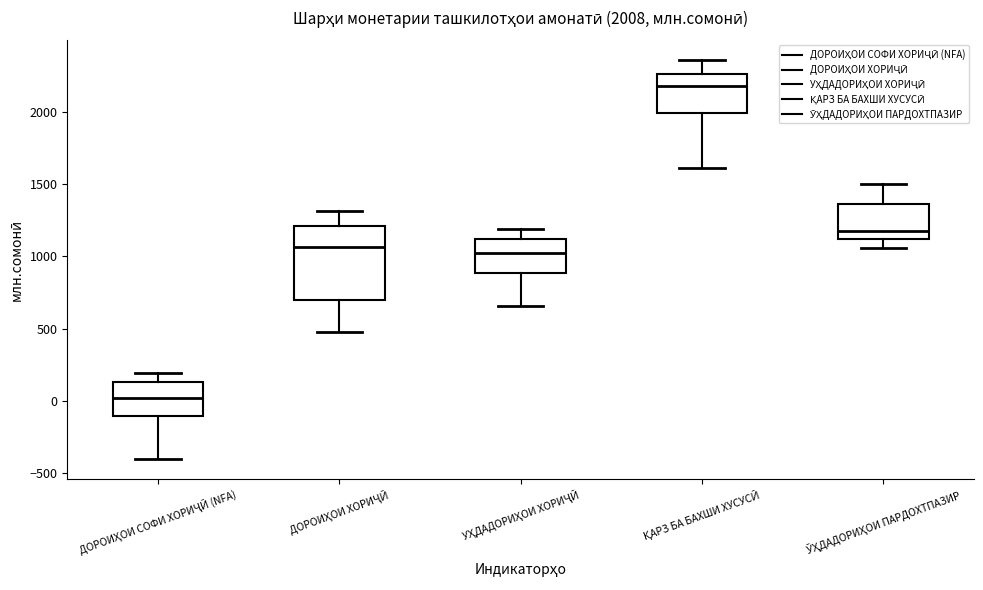

Which box is the tallest, from its lower edge to its upper edge?

ДОРОИҲОИ ХОРИҶӢ